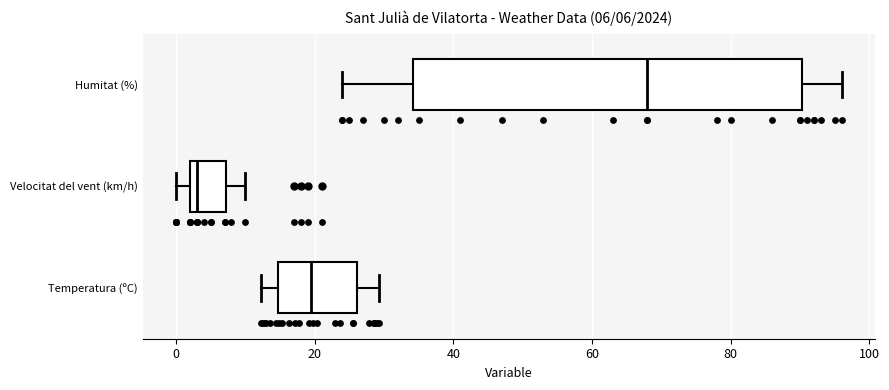

Which box has the furthest to the right median line?

Humitat (%)